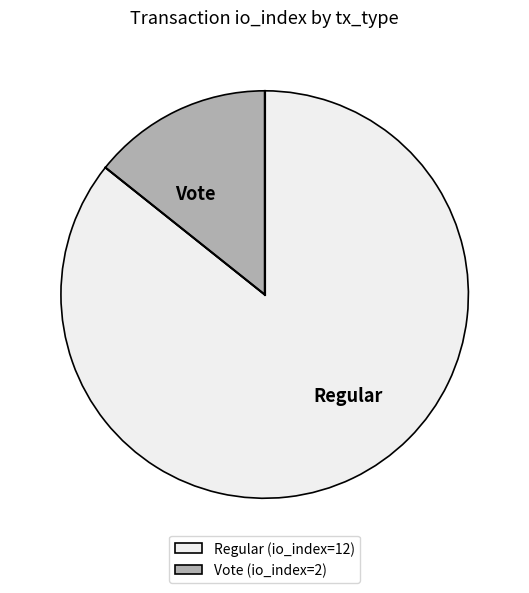

What is the largest slice in the pie chart?

Regular (io_index=12)